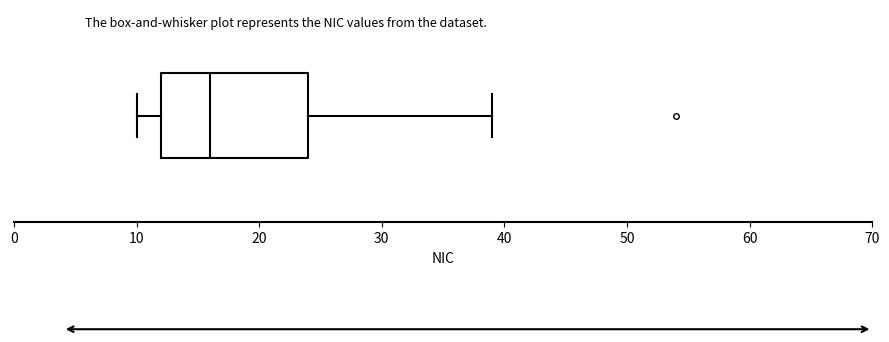

Read this box plot against the x-axis: the position of the median line, the range covered by the box, and the ends of both whiskers. The values are not printed on the chart, so give them approximately, as read against the axis.

median 16, box 12 to 24, whiskers 10 to 39